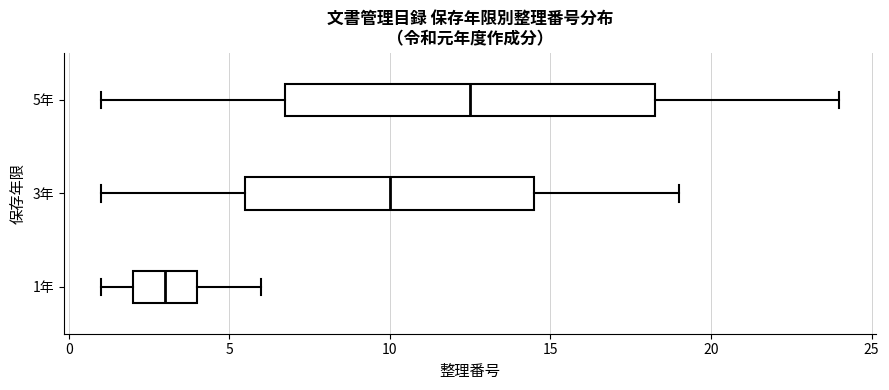

Which box has the furthest to the left median line?

1年